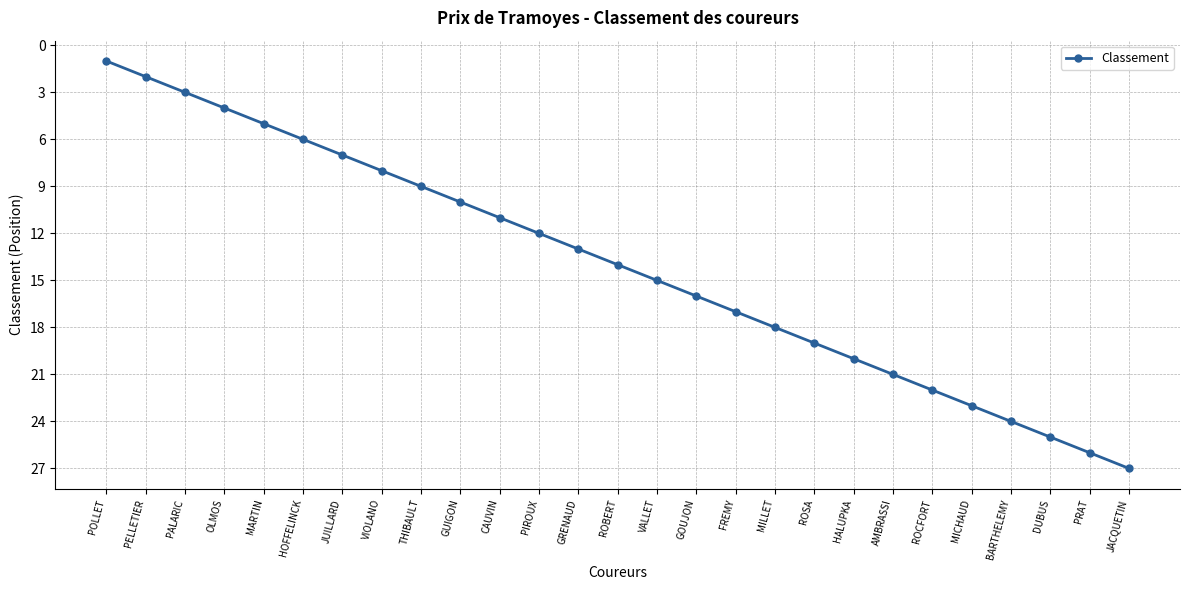

What is the difference between the values at PALARIC and FREMY?

14